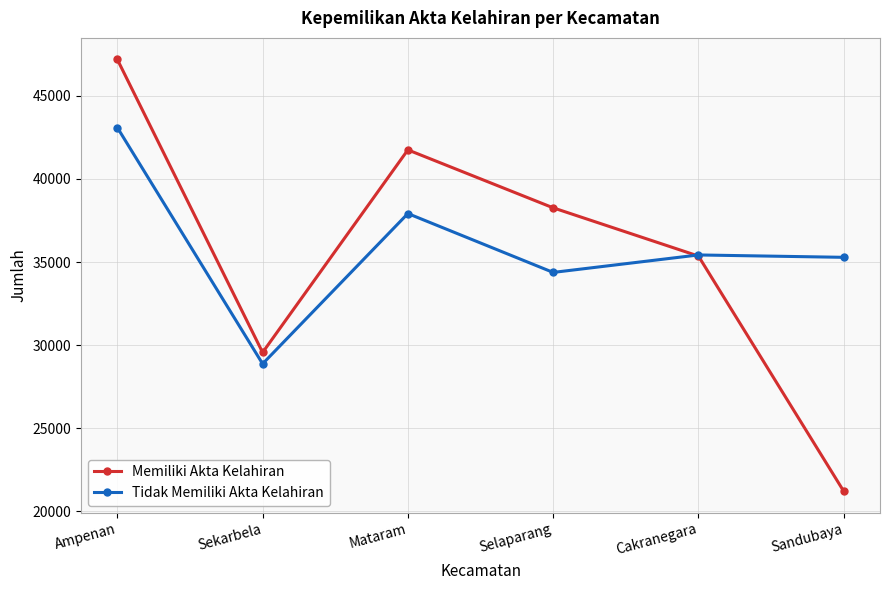

List the series in order of their overall mean, highest first.

Tidak Memiliki Akta Kelahiran, Memiliki Akta Kelahiran